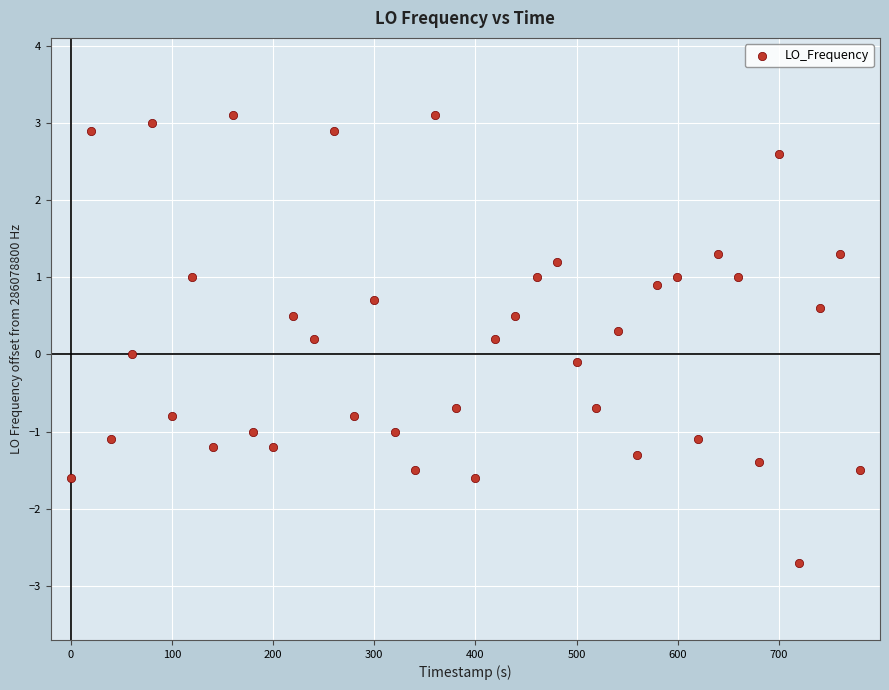

What is the range of Y values (max minus min)?

5.8